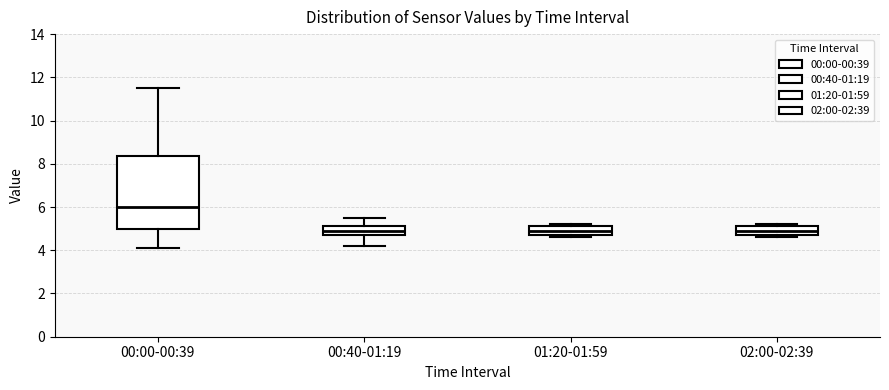

Reading left to right, transcribe this box plot: for each box, give where its median line is, the range the box spans, and where its two whiskers end, as read against the y-axis. The values are not printed on the chart, so give them approximately, as read against the axis.

00:00-00:39: median 6.0, box 5.0 to 8.4, whiskers 4.2 to 11.6
00:40-01:19: median 5.0, box 4.8 to 5.2, whiskers 4.2 to 5.6
01:20-01:59: median 5.0, box 4.8 to 5.2, whiskers 4.6 to 5.2 (just above the box's upper edge)
02:00-02:39: median 5.0, box 4.8 to 5.2, whiskers 4.6 to 5.2 (just above the box's upper edge)